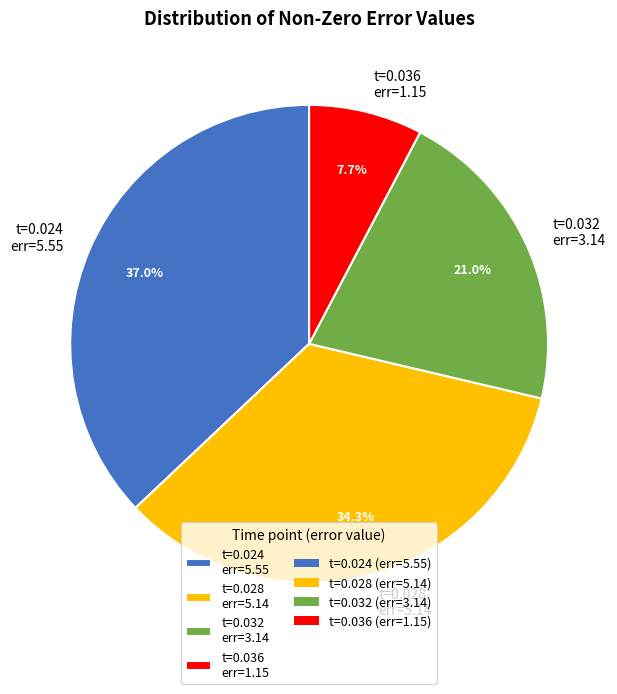

Which slice is the smallest?

t=0.036 err=1.15